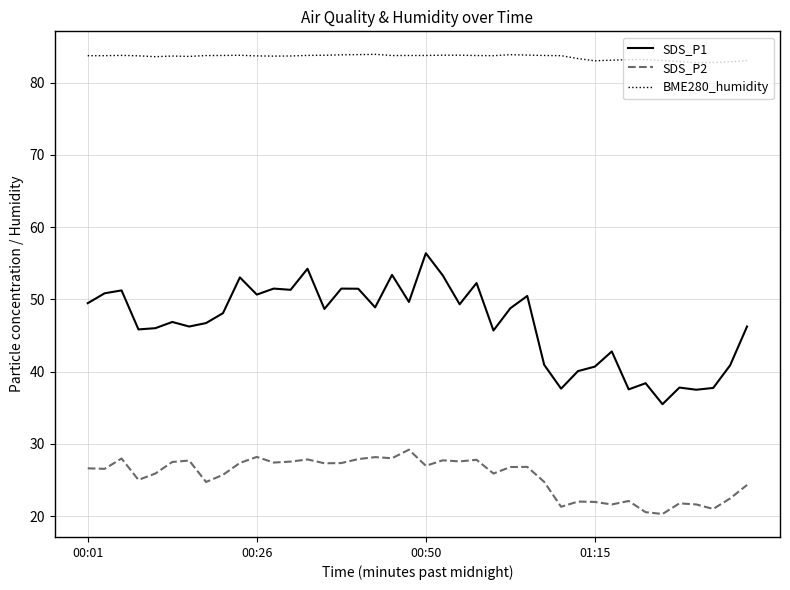

List the series in order of their peak value, highest first.

BME280_humidity, SDS_P1, SDS_P2